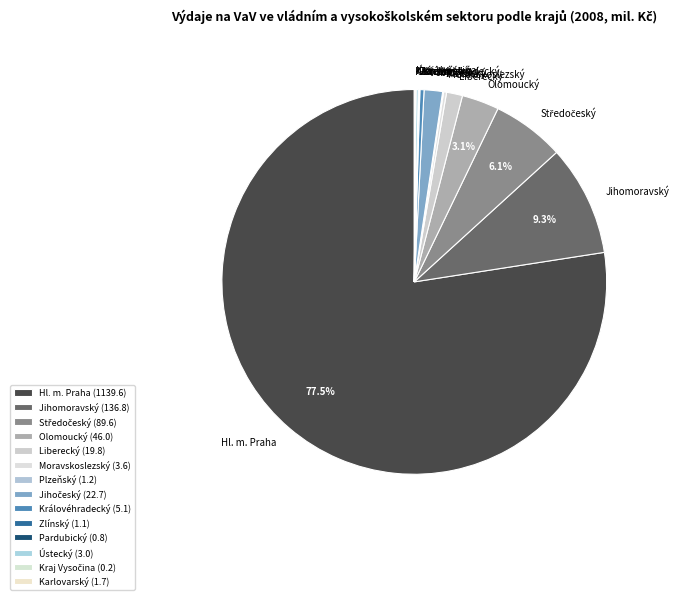

Is there any slice that represents more than half of the pie?

Yes